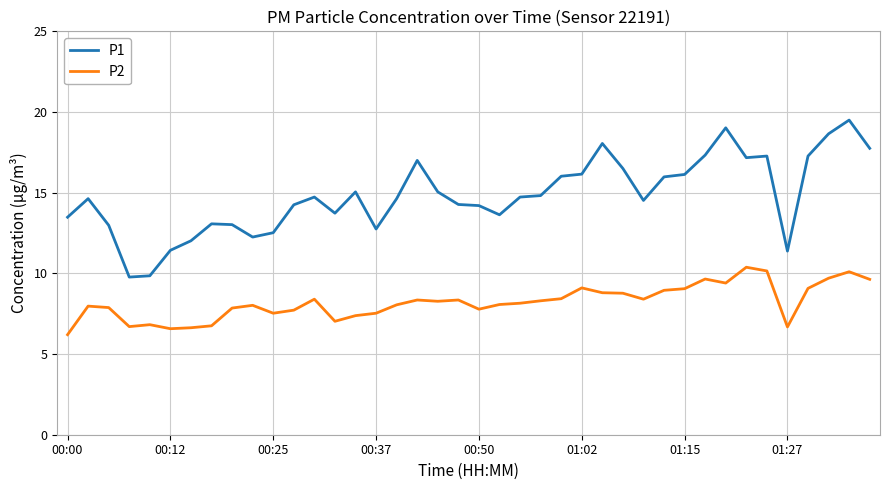

Which series has the largest total across all categories?

P1